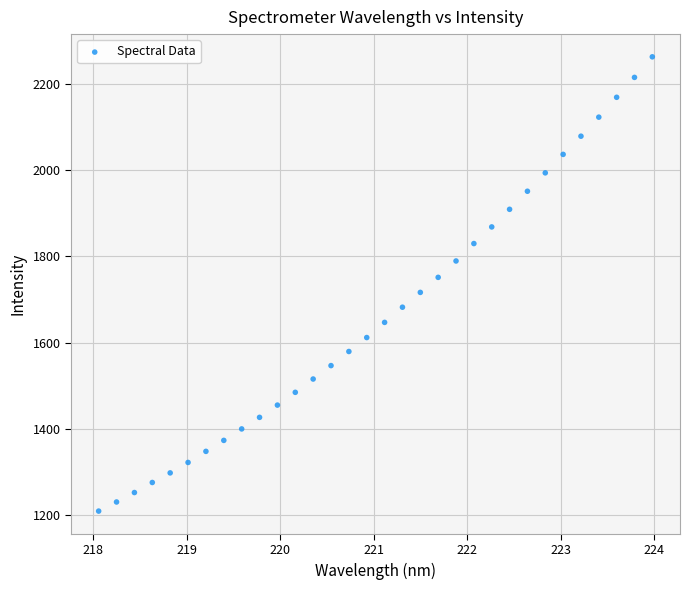

What is the range of X values (max minus min)?

5.9